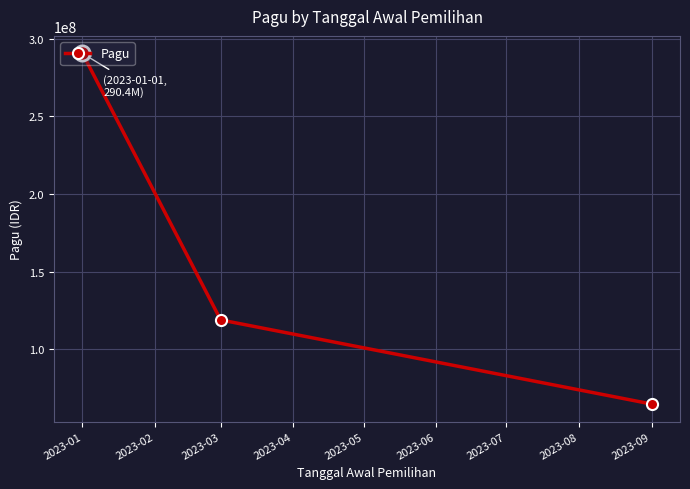

At which label is the value closest to 177634750?

2023-03